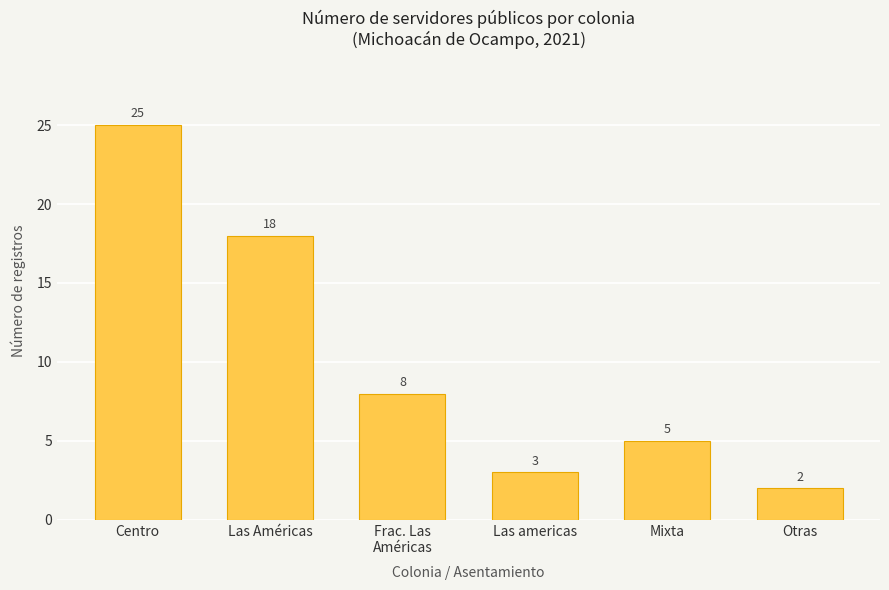

True or false: the data shows 5 at Las americas.

False